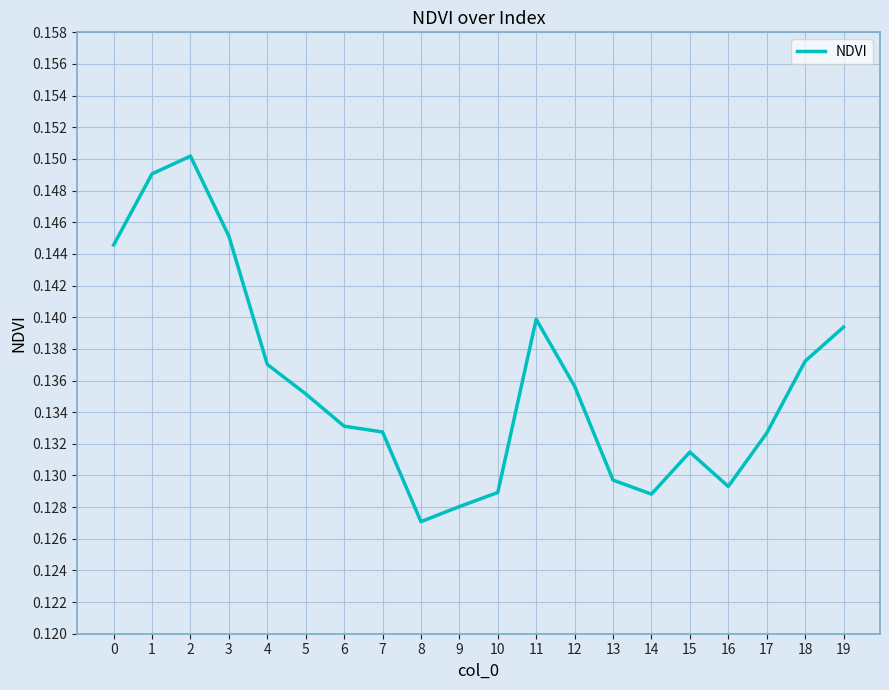

Where is the data nearest to the value 0?

8